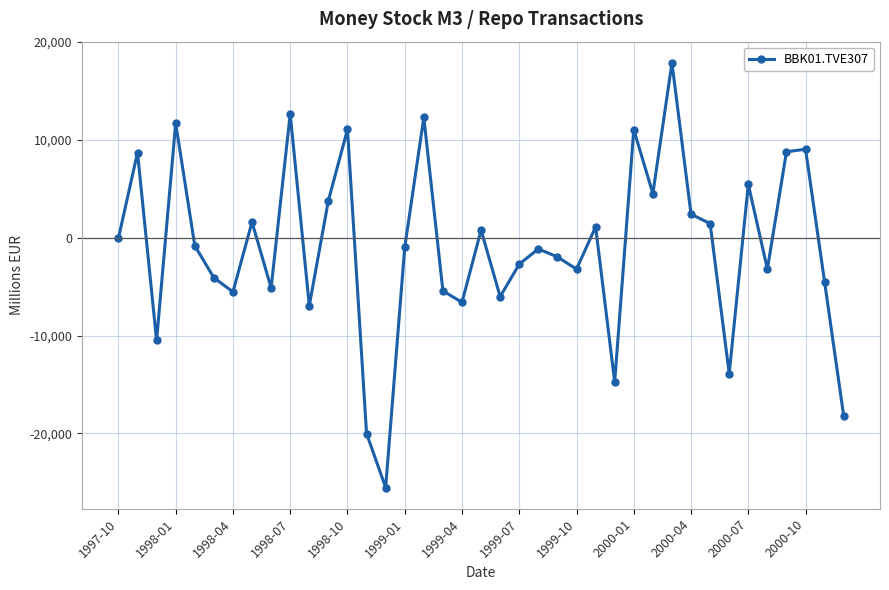

What is the difference between the maximum and minimum values?

43361